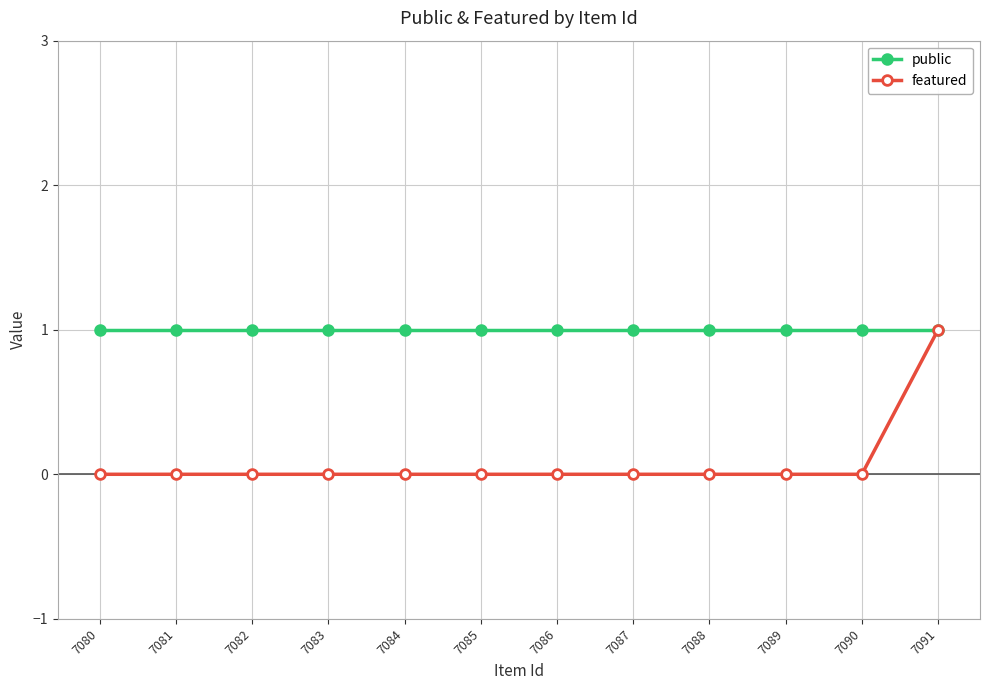

True or false: public and featured cross at least once.

False